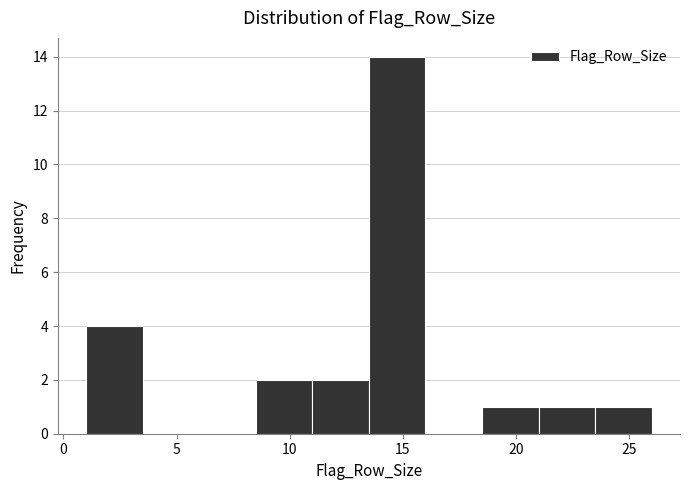

Over which range of the x-axis is the bar tallest?

13.5 to 16.0